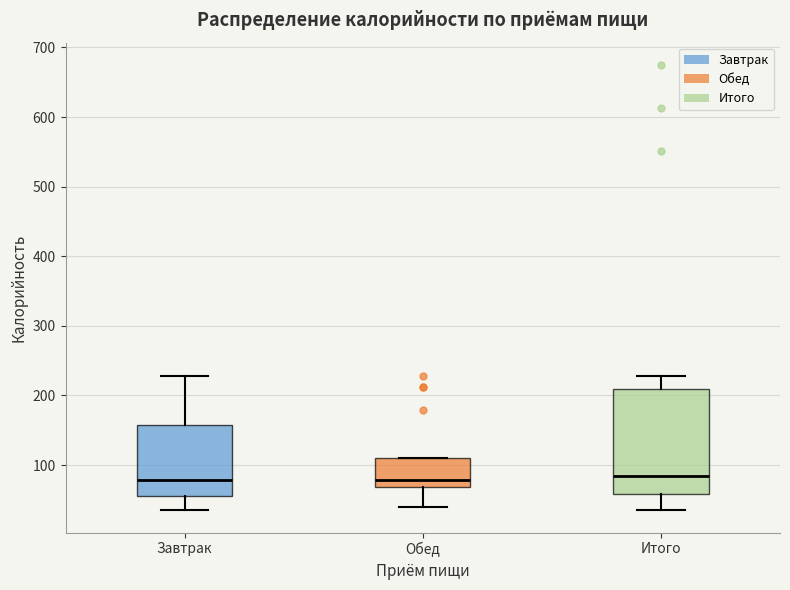

Reading left to right, transcribe this box plot: for each box, give where its median line is, the range the box spans, and where its two whiskers end, as read against the y-axis. The values are not printed on the chart, so give them approximately, as read against the axis.

Завтрак: median 80, box 60 to 160, whiskers 40 to 230
Обед: median 80, box 70 to 110, whiskers 40 to 110
Итого: median 90, box 60 to 210, whiskers 40 to 230